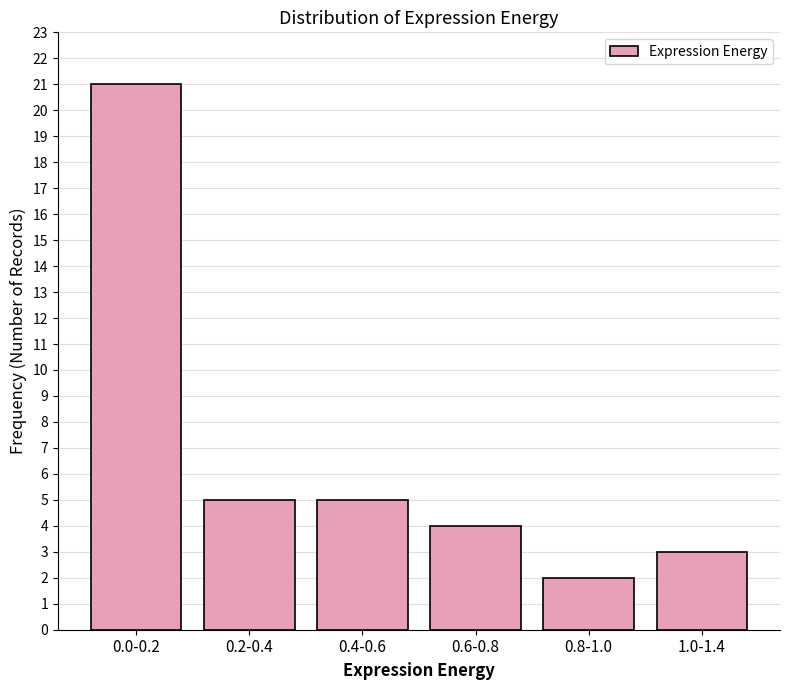

Reading right to left, list all the values displayed in this chart.

1.0-1.4=3	0.8-1.0=2	0.6-0.8=4	0.4-0.6=5	0.2-0.4=5	0.0-0.2=21